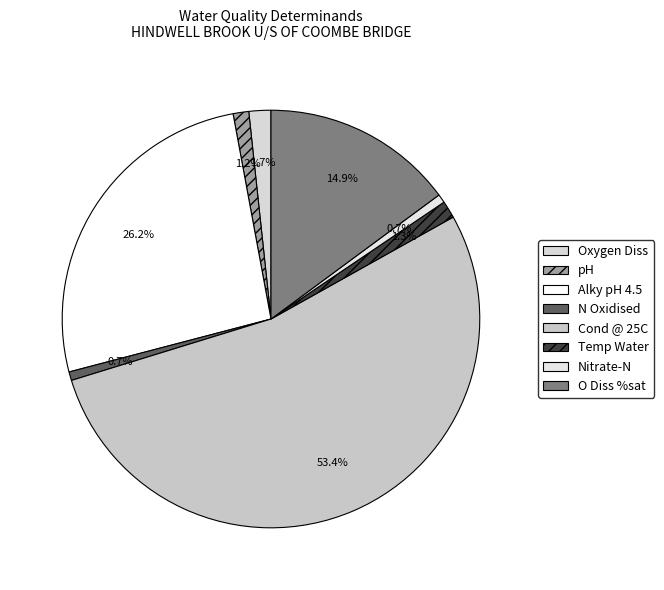

To the nearest percent, what is the combined percentage of Temp Water and Nitrate-N?

2%